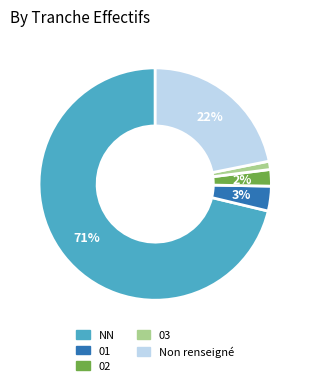

Is there any slice that represents more than half of the pie?

Yes